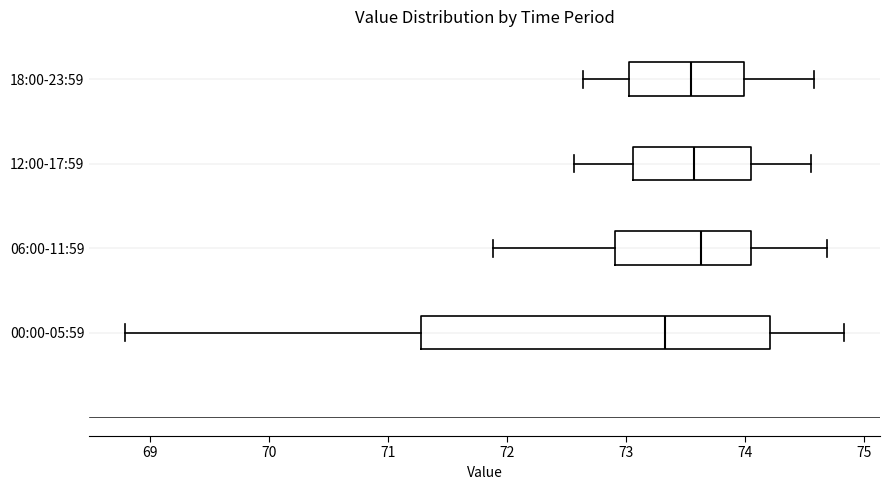

Which box has the furthest to the left median line?

00:00-05:59